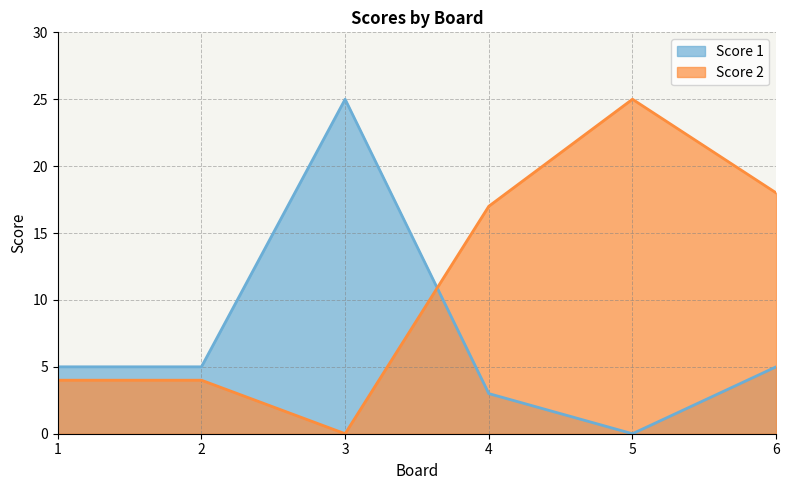

True or false: Score 2 and Score 1 cross at least once.

True